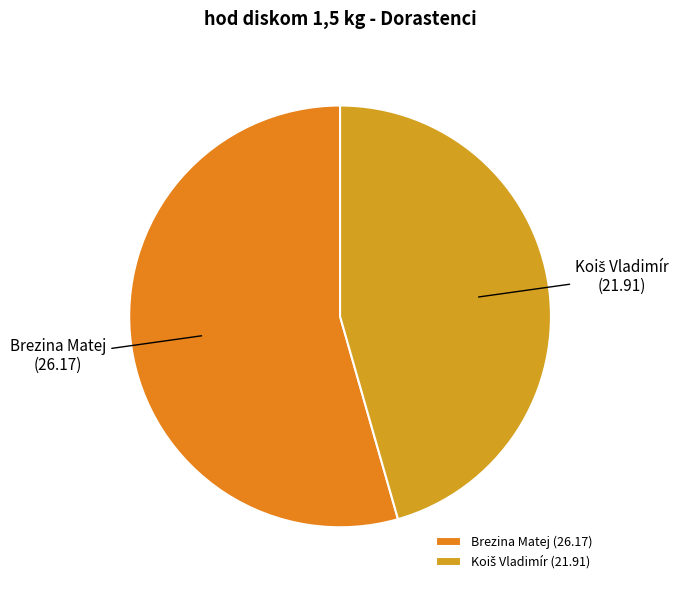

Does Brezina Matej represent more than half of the total?

Yes